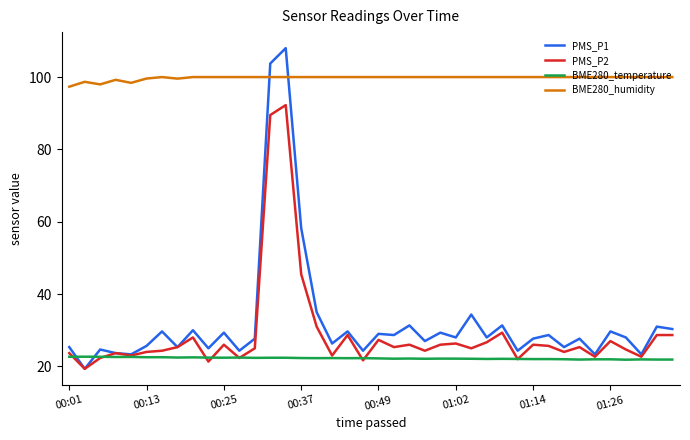

What is the lowest value of the PMS_P1 series?

19.3